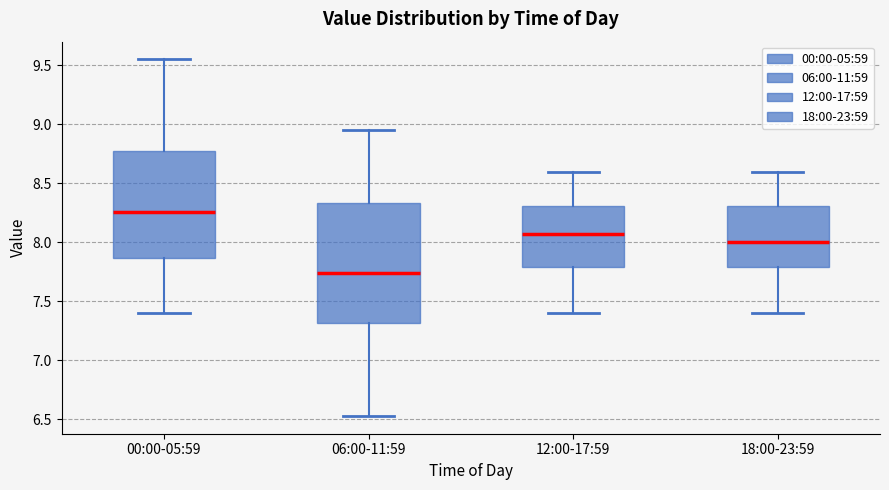

Reading left to right, read every box against the y-axis: the position of its median line, the range the box covers, and the ends of its whiskers. The values are not printed on the chart, so give them approximately, as read against the axis.

00:00-05:59: median 8.25, box 7.85 to 8.80, whiskers 7.40 to 9.55
06:00-11:59: median 7.75, box 7.30 to 8.35, whiskers 6.55 to 8.95
12:00-17:59: median 8.10, box 7.80 to 8.30, whiskers 7.40 to 8.60
18:00-23:59: median 8.00, box 7.80 to 8.30, whiskers 7.40 to 8.60